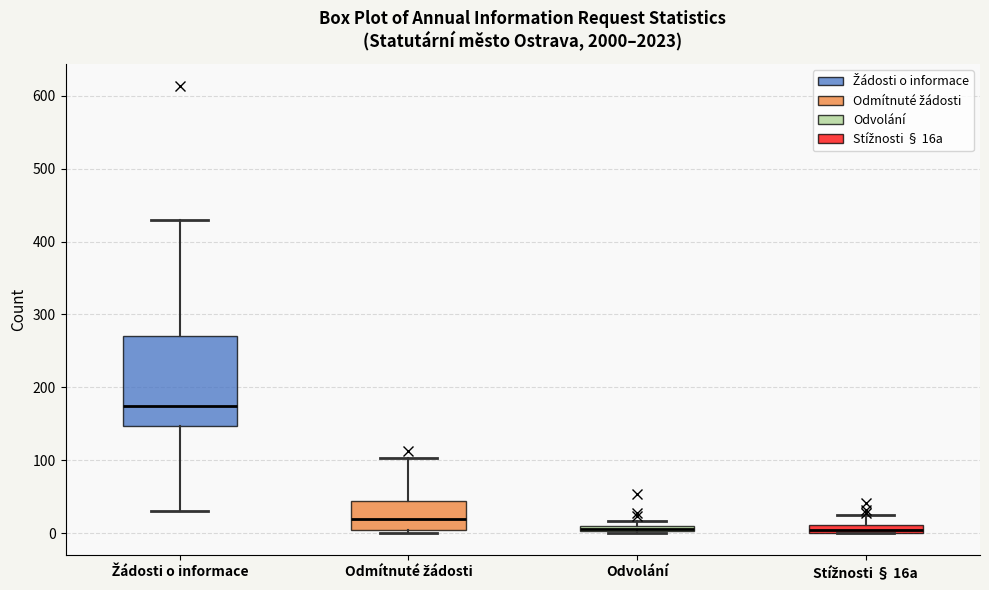

Which box has the highest median line?

Žádosti o informace